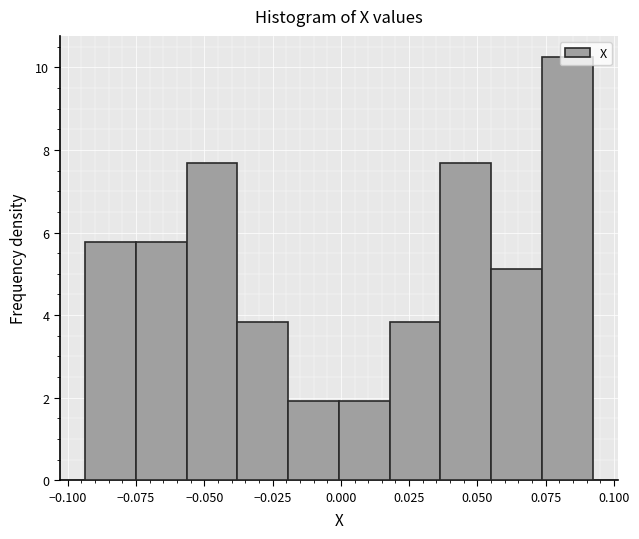

Around what value on the x-axis is the tallest bar? Give the approximate position of its centre, as read against the axis.

0.085